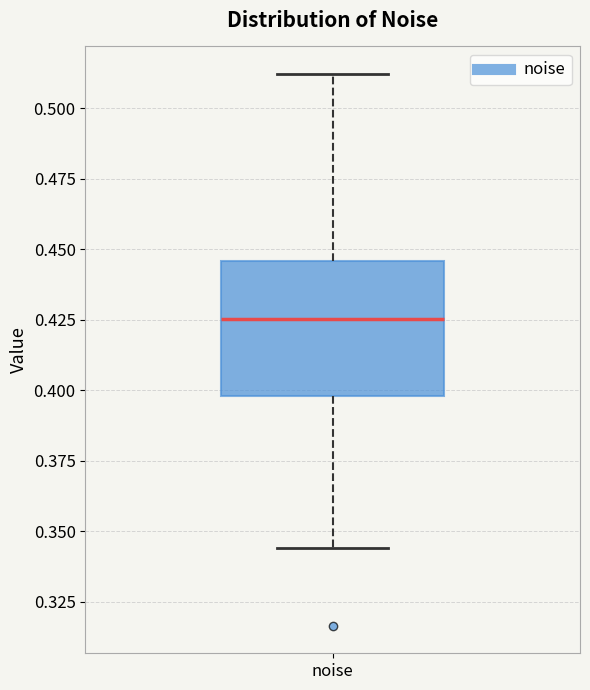

Where does the median line of the box for noise sit on the y-axis? The values are not printed on the chart, so give them approximately, as read against the axis.

0.425